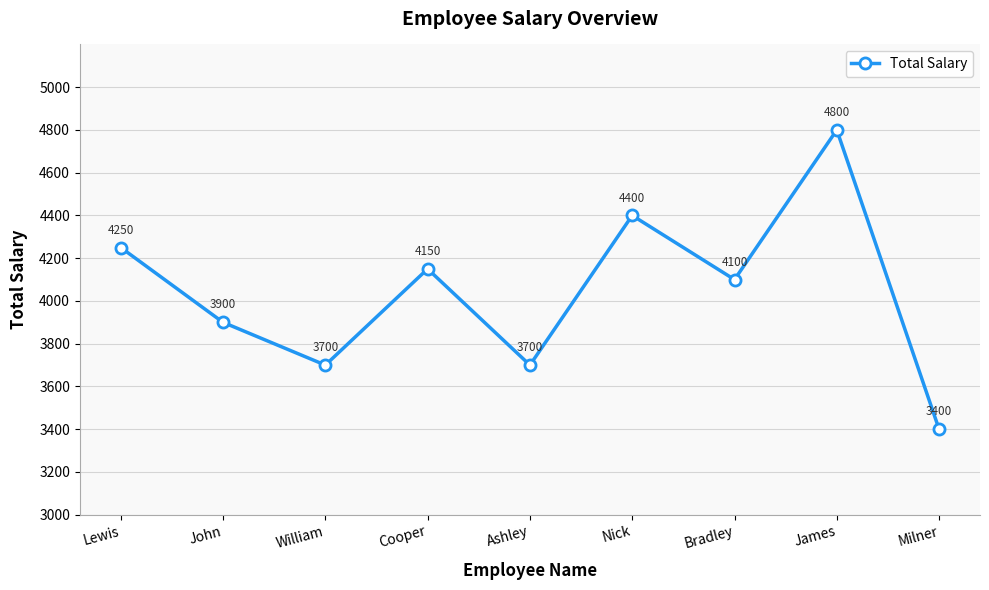

Which category has the lowest value across all series?

Milner